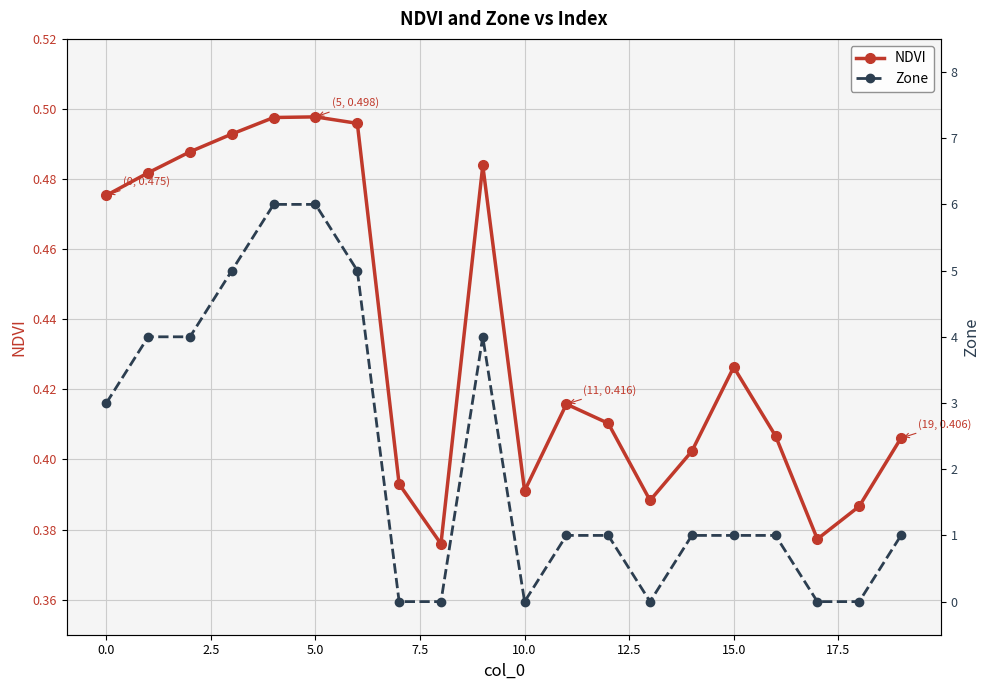

True or false: NDVI has more than 0 points higher than both neighbors.

True